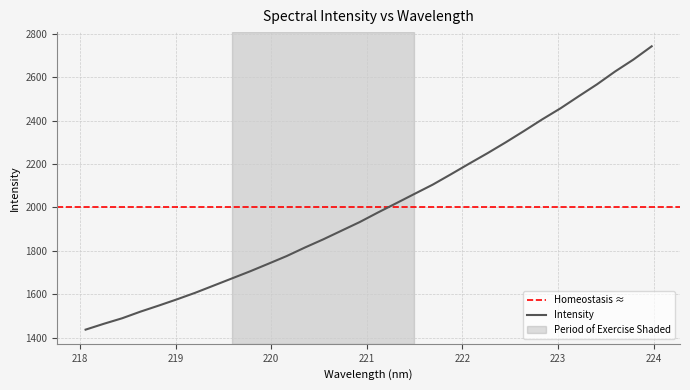

Rank the categories by value from lowest to highest.

218.0596, 218.2508, 218.442, 218.6332, 218.8244, 219.0156, 219.2067, 219.3979, 219.589, 219.7801, 219.9712, 220.1623, 220.3533, 220.5444, 220.7354, 220.9264, 221.1174, 221.3083, 221.4993, 221.6902, 221.8812, 222.0721, 222.263, 222.4538, 222.6447, 222.8355, 223.0264, 223.2172, 223.408, 223.5987, 223.7895, 223.9802